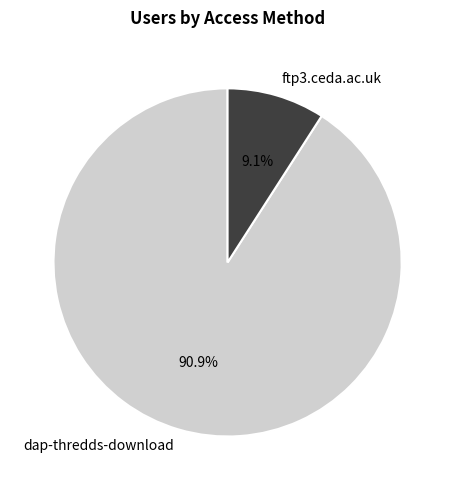

What is the total percentage of ftp3.ceda.ac.uk and dap-thredds-download?

100.0%